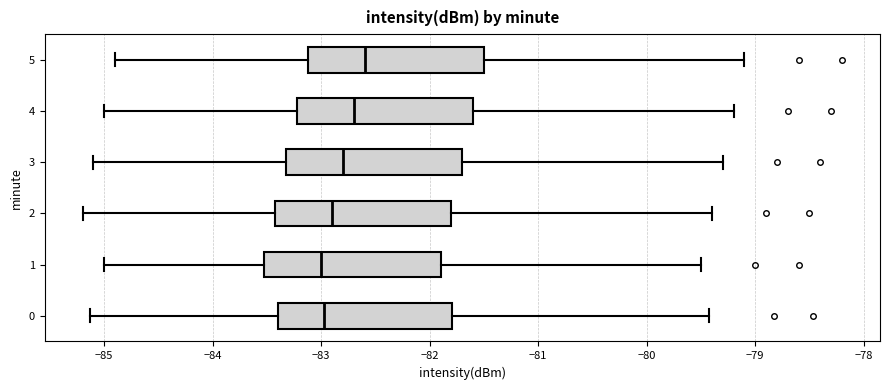

Reading bottom to top, transcribe this box plot: for each box, give where its median line is, the range the box spans, and where its two whiskers end, as read against the x-axis. The values are not printed on the chart, so give them approximately, as read against the axis.

0: median -83.0, box -83.4 to -81.8, whiskers -85.1 to -79.4
1: median -83.0, box -83.5 to -81.9, whiskers -85.0 to -79.5
2: median -82.9, box -83.4 to -81.8, whiskers -85.2 to -79.4
3: median -82.8, box -83.3 to -81.7, whiskers -85.1 to -79.3
4: median -82.7, box -83.2 to -81.6, whiskers -85.0 to -79.2
5: median -82.6, box -83.1 to -81.5, whiskers -84.9 to -79.1